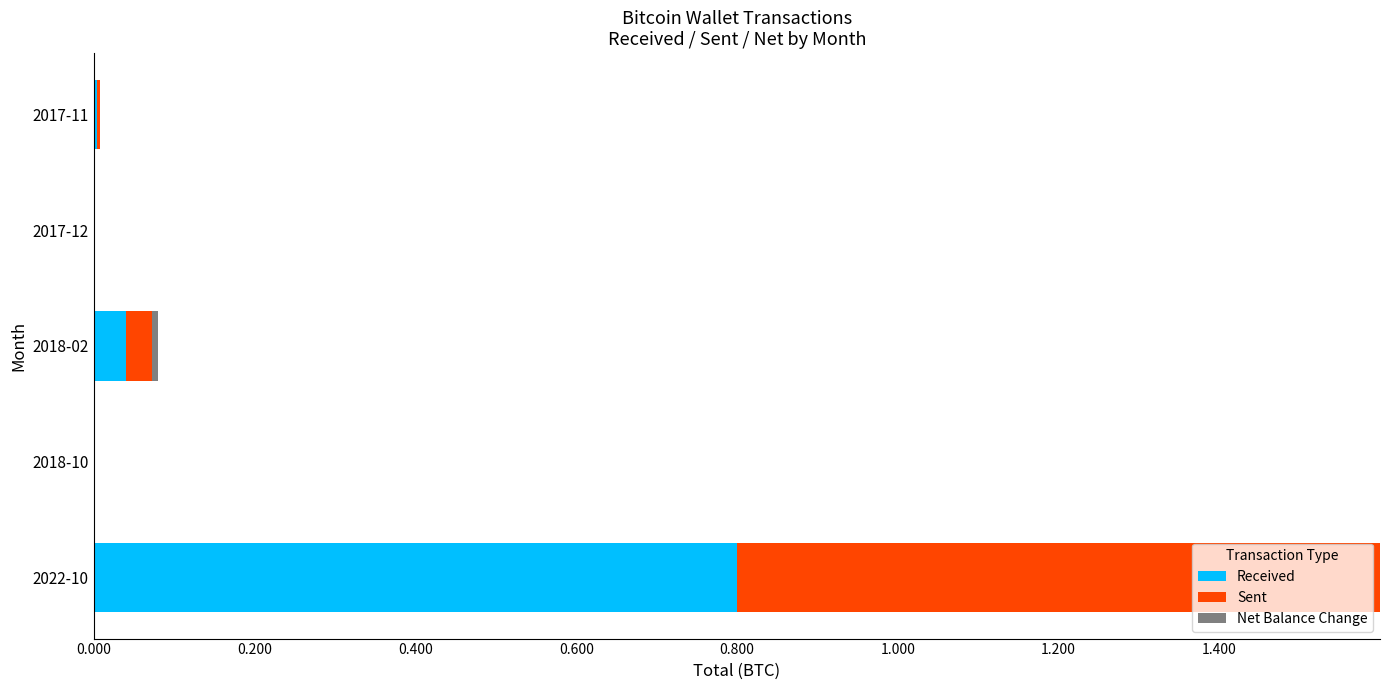

How many categories are shown in the chart?

5